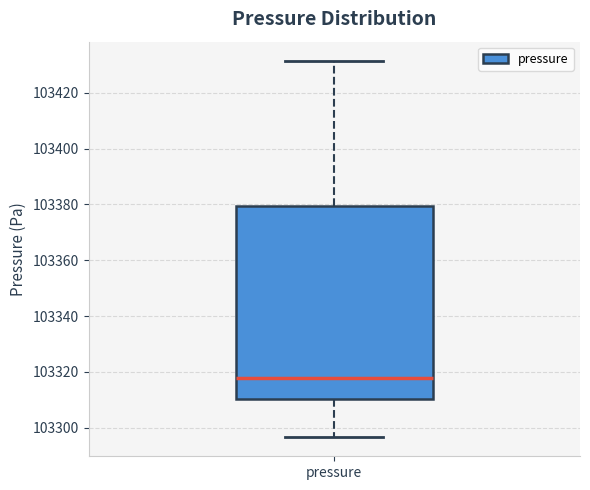

Read this box plot against the y-axis: the position of the median line, the range covered by the box, and the ends of both whiskers. The values are not printed on the chart, so give them approximately, as read against the axis.

median 103318, box 103310 to 103380, whiskers 103296 to 103432